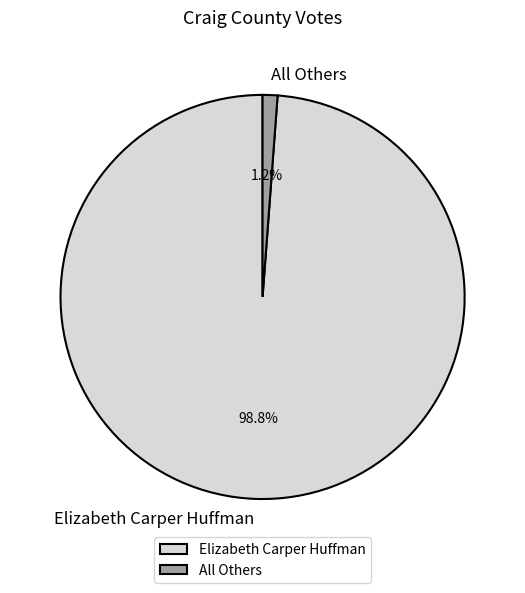

Do Elizabeth Carper Huffman and All Others together represent more than half of the pie?

Yes